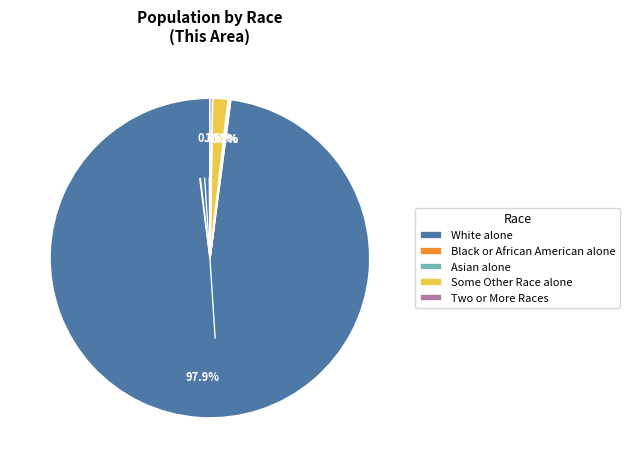

What is the largest slice in the pie chart?

White alone